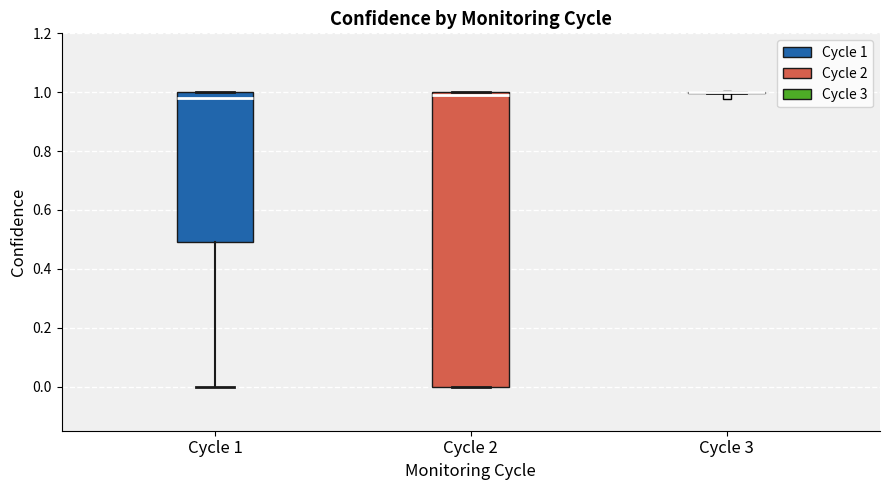

Where is the lower edge of the box for Cycle 2 on the y-axis? The values are not printed on the chart, so give them approximately, as read against the axis.

0.00